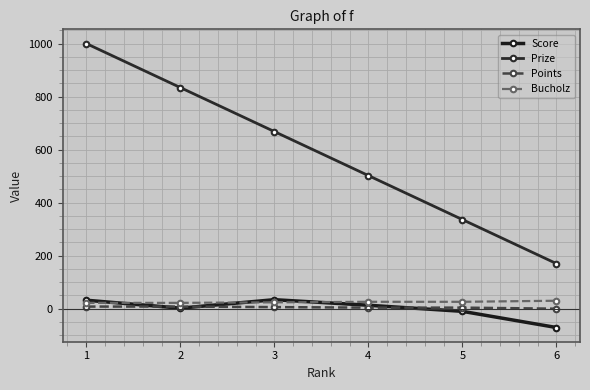

What is the difference between the Score values at 5 and 4?

23